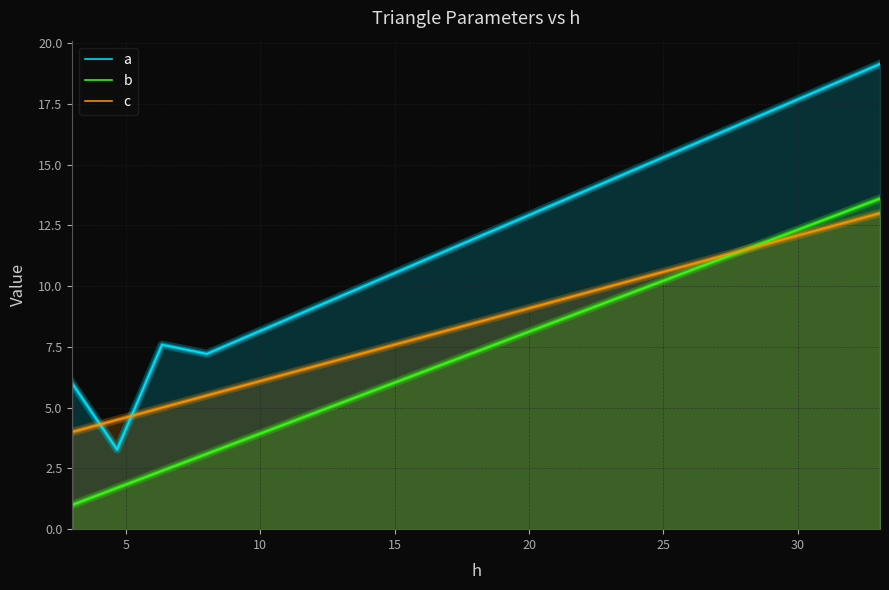

Which series has the largest total across all categories?

a